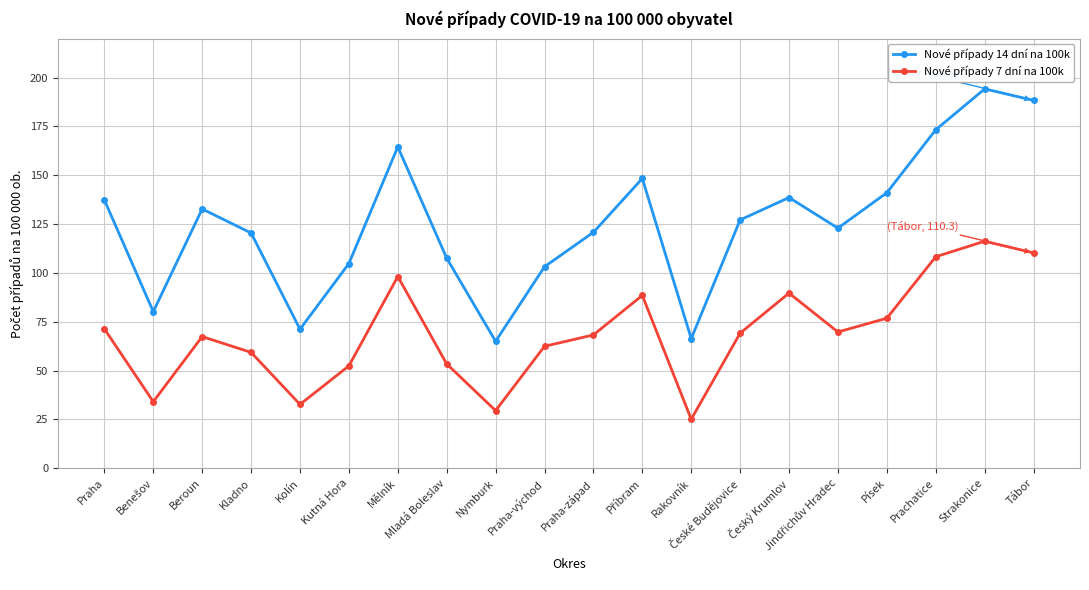

What is the maximum value shown in the chart?

194.2